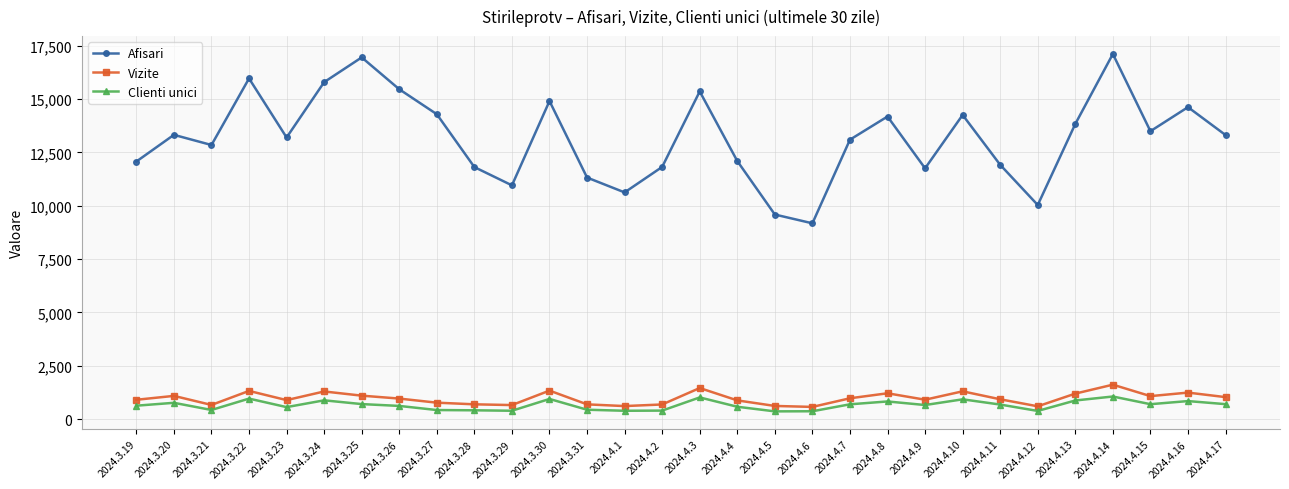

At how many categories does at least one series exceed 4843?

30